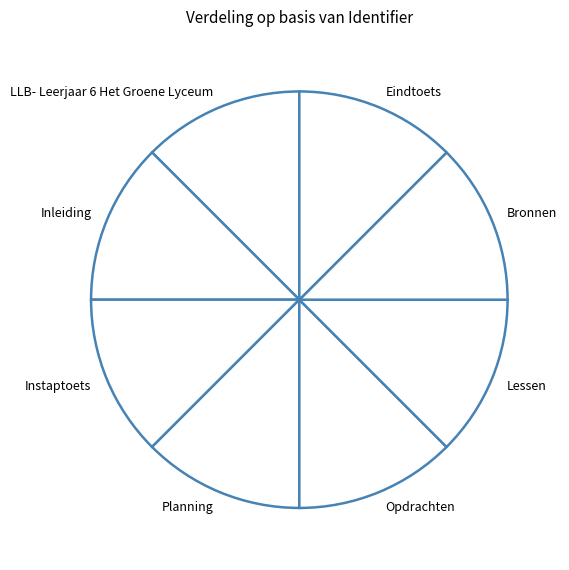

The Planning slice represents 12% of the pie. True or false?

True